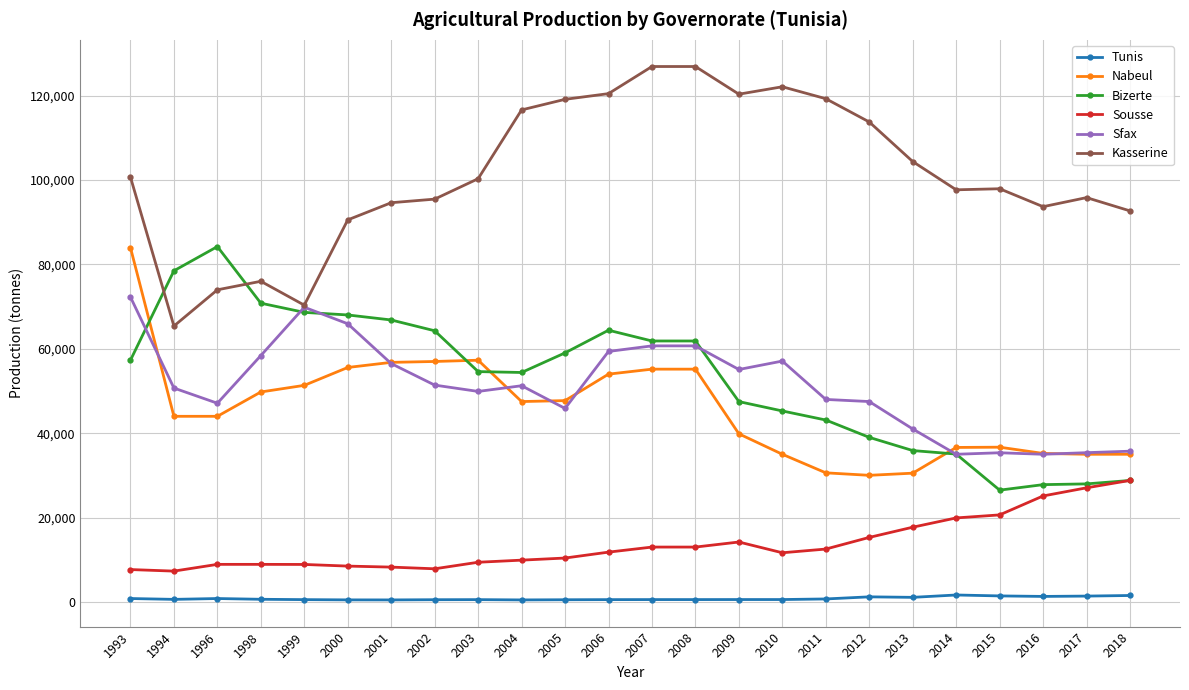

At which label does Tunis first exceed 600?

1993